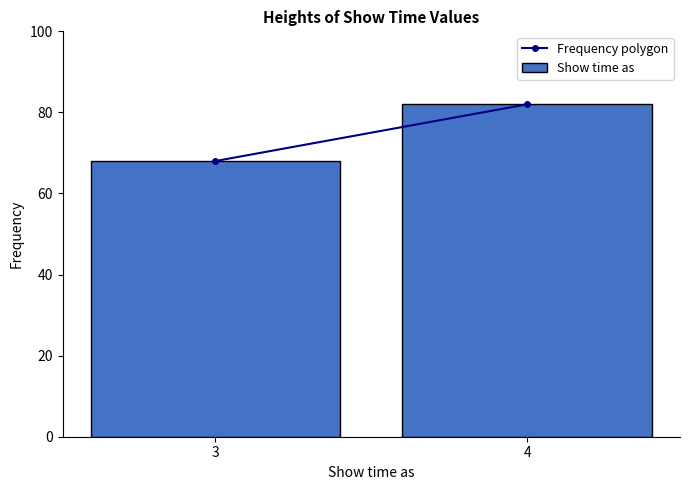

Reading left to right, list all the values displayed in this chart.

3=68	4=82